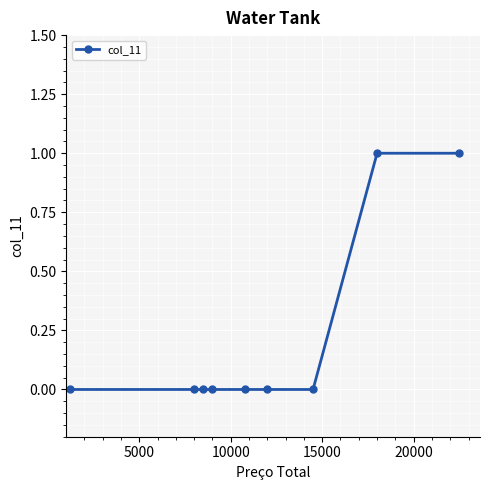

What is the sum of all values?

2